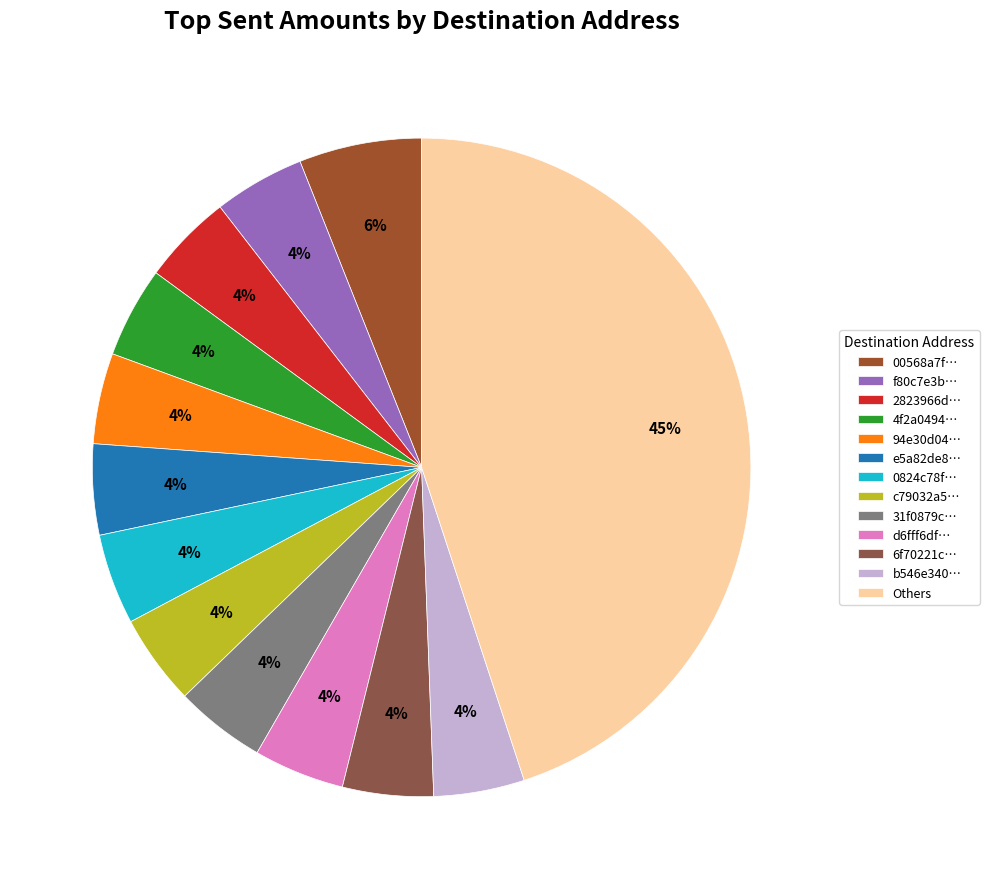

How many slices are in this pie chart?

13